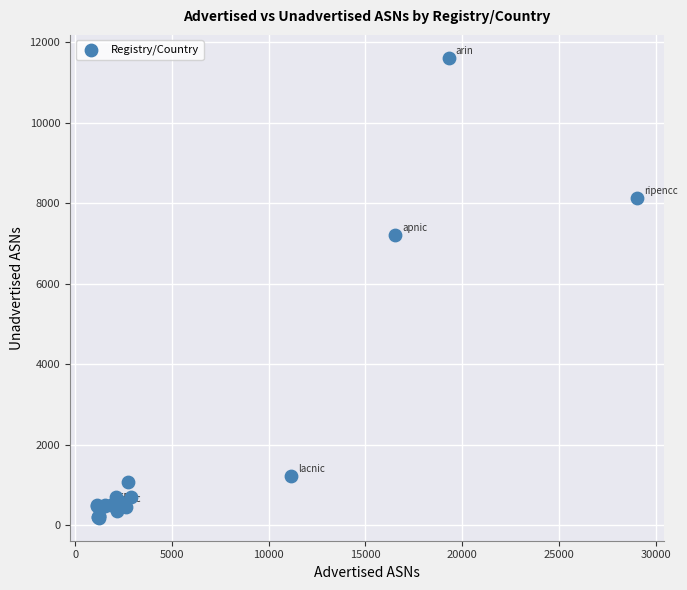

What Y value in the scatter plot is closest to 5902?

7215